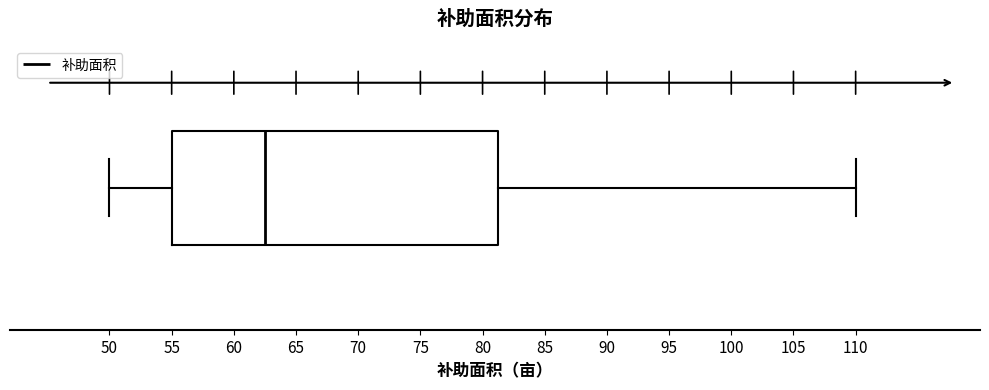

Transcribe this box plot: give where the median line is, the range the box spans, and where the two whiskers end, as read against the x-axis. The values are not printed on the chart, so give them approximately, as read against the axis.

median 62.5, box 55.0 to 81.5, whiskers 50.0 to 110.0